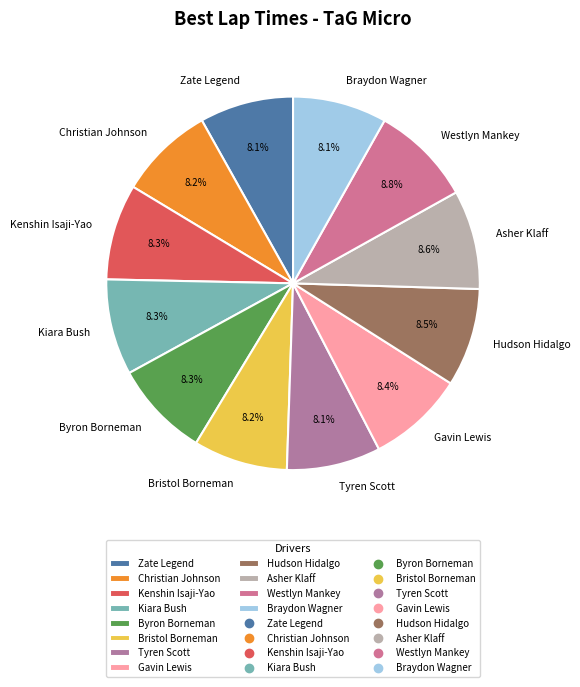

Is Byron Borneman the majority of the pie?

No